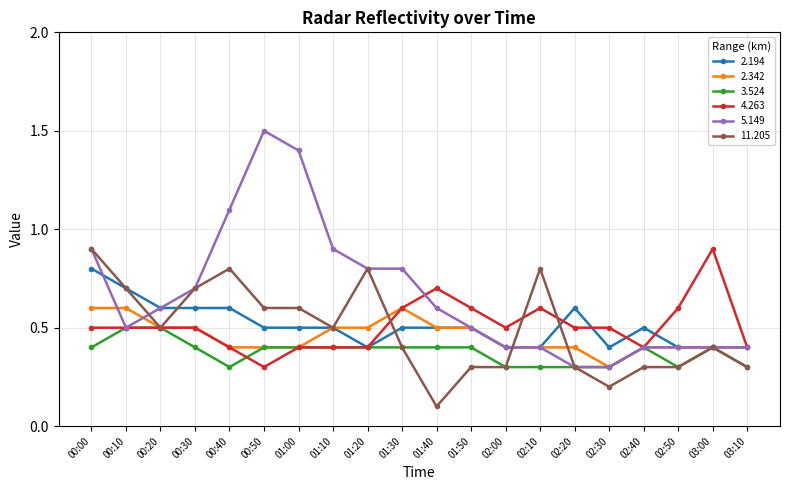

Where is 11.205 nearest to the value 0?

01:40